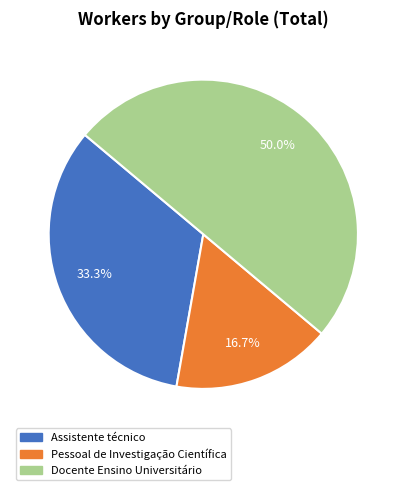

Count the number of slices in the pie.

3